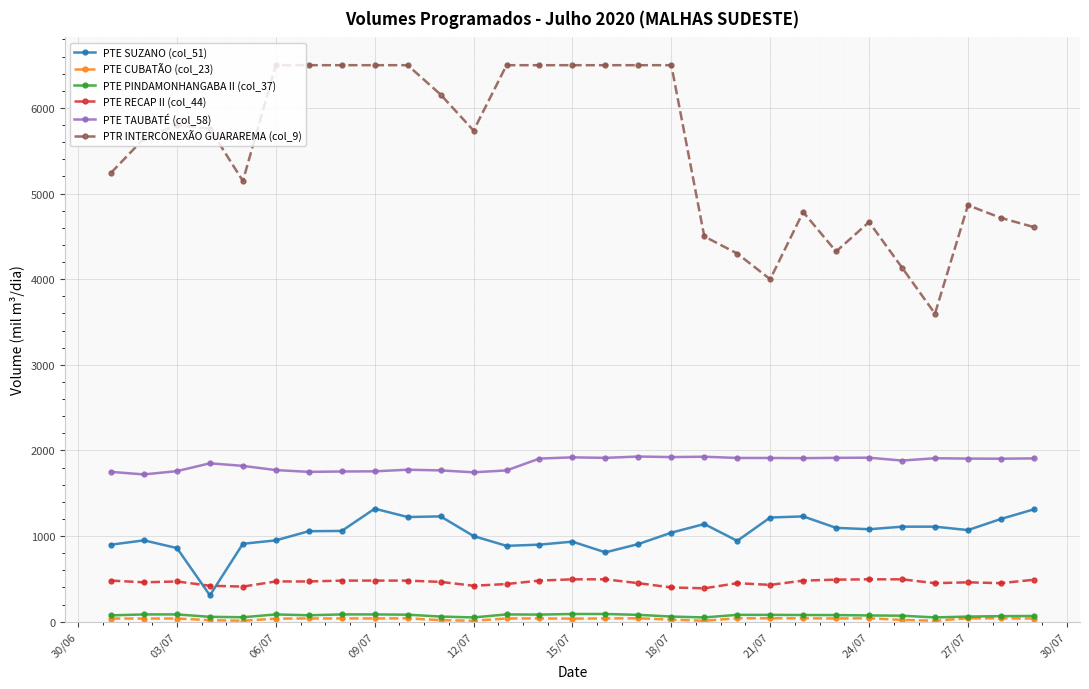

What is the sum of all PTE PINDAMONHANGABA II (col_37) values?

2113.4